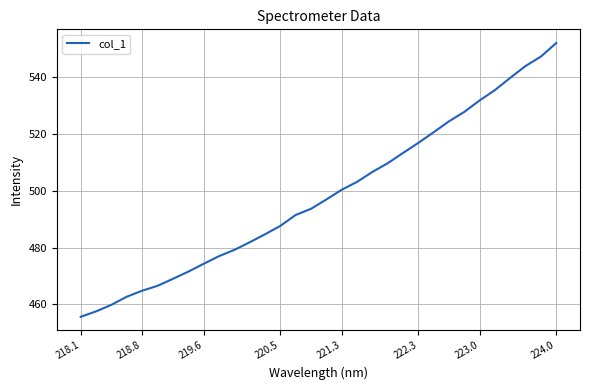

What is the smallest value displayed?

455.6